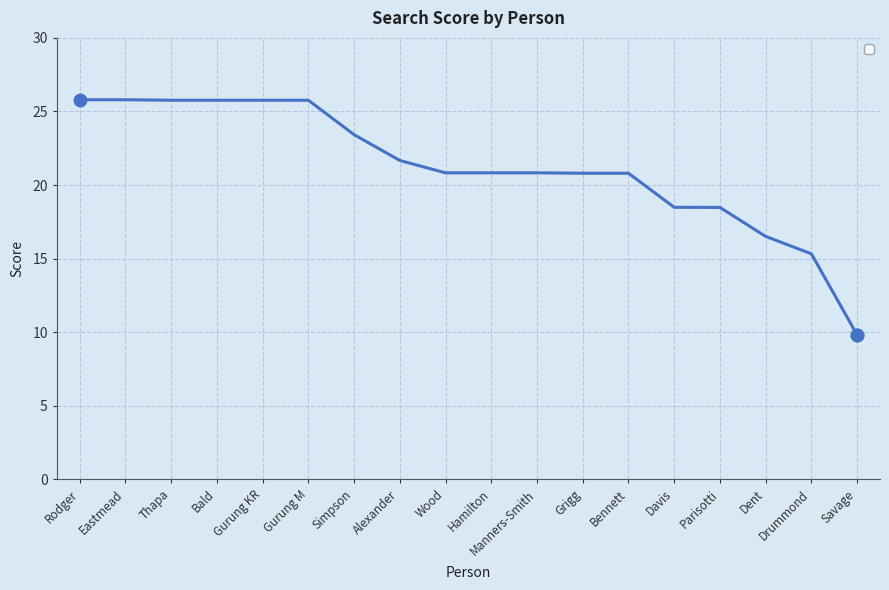

True or false: the data shows 20.8 at Wood.

True